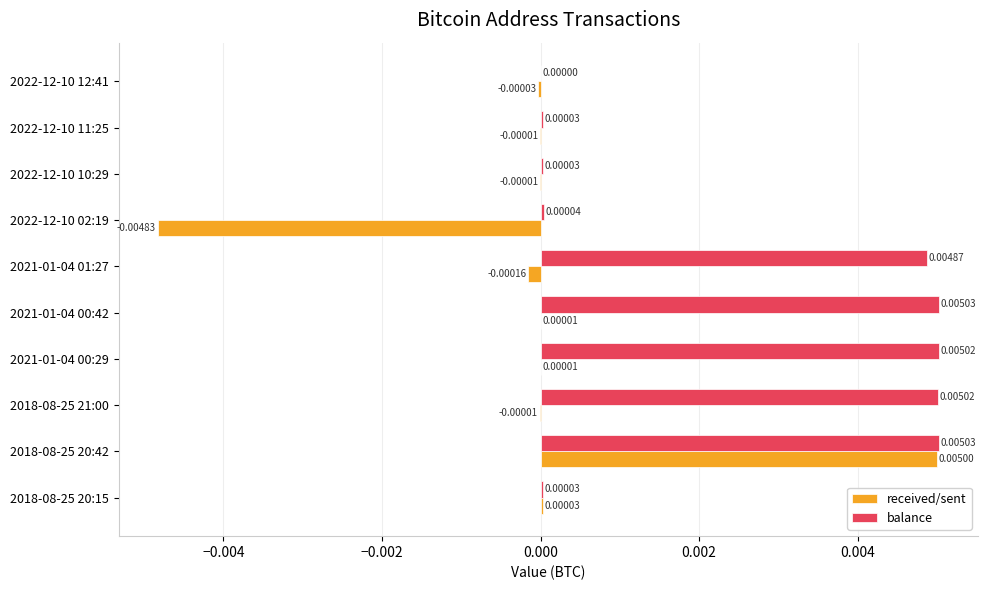

Which series changed the most between 2022-12-10 11:25 and 2022-12-10 02:19?

received/sent